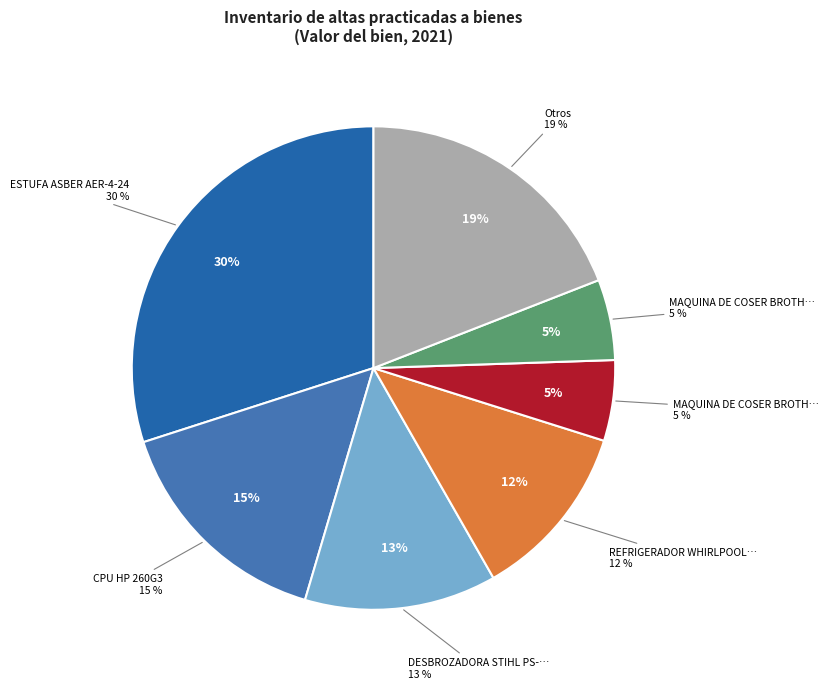

Is there any slice that represents more than half of the pie?

No